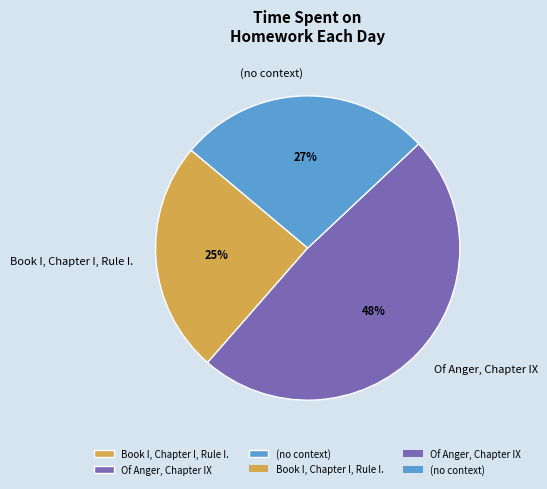

Is the sum of Of Anger, Chapter IX and (no context) greater than half?

Yes